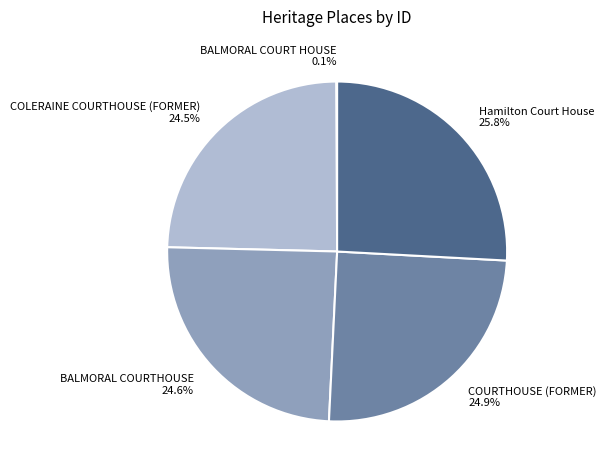

To the nearest percent, what is the difference between the largest and smallest slice percentages?

26%